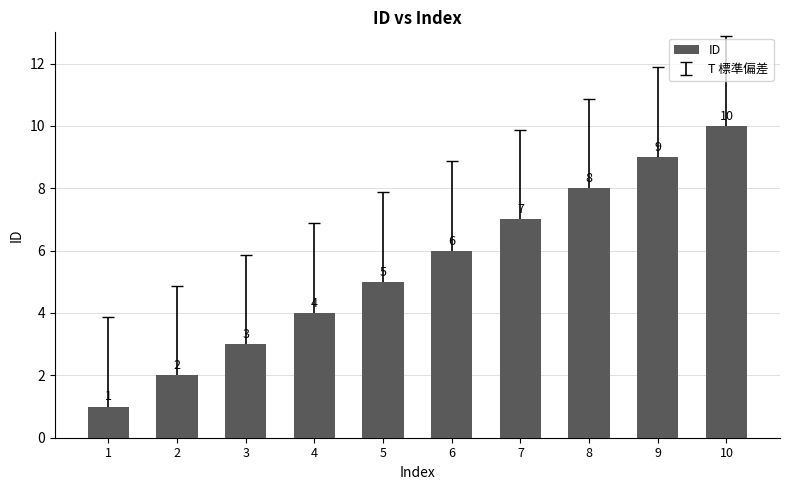

Reading right to left, transcribe all the data shown in this chart.

10	9	8	7	6	5	4	3	2	1